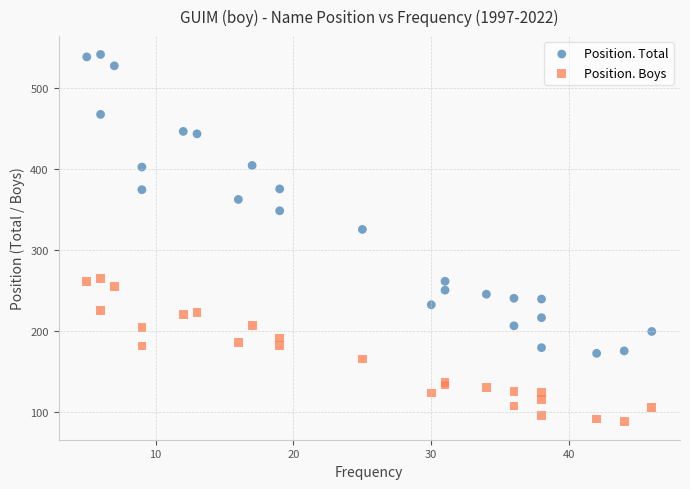

Which series has the largest Y range (max minus min)?

Position. Total